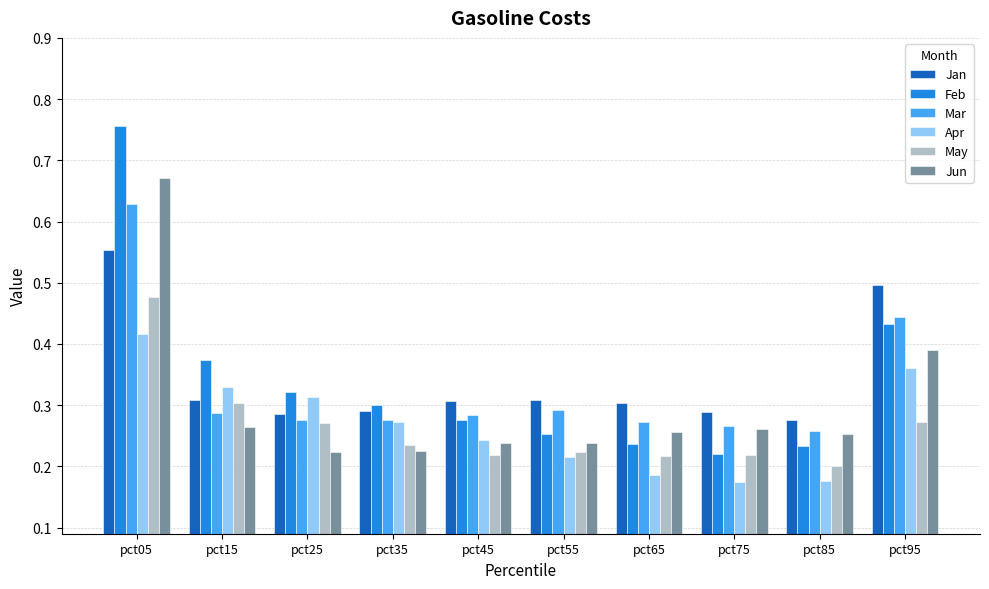

At how many categories does at least one series exceed 0?

10